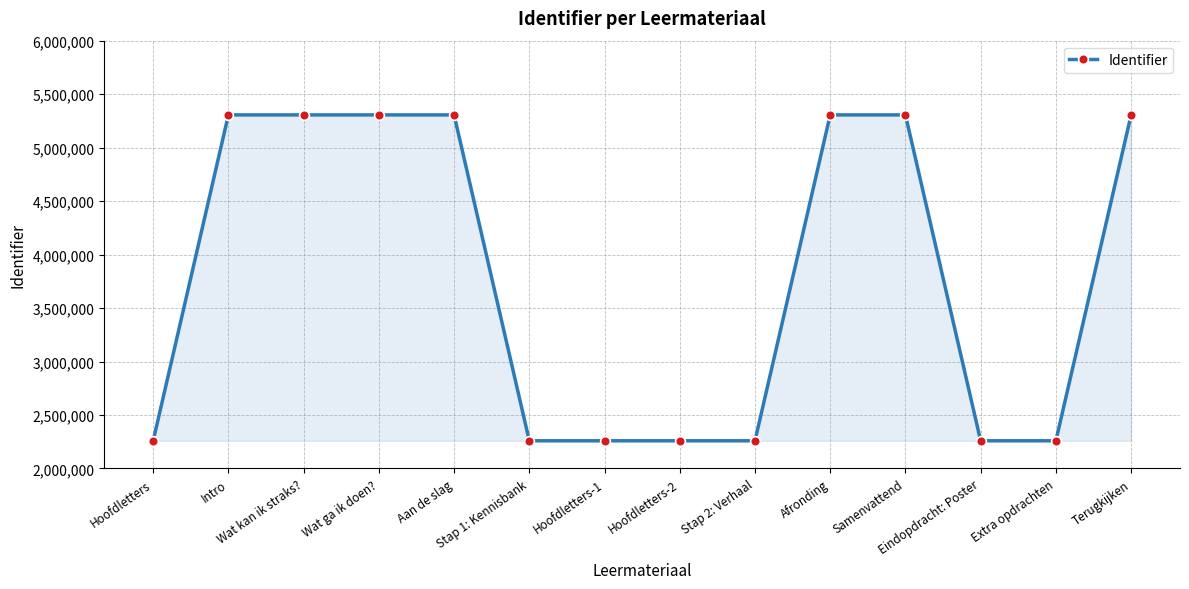

True or false: the data shows 3191182 at Afronding.

False